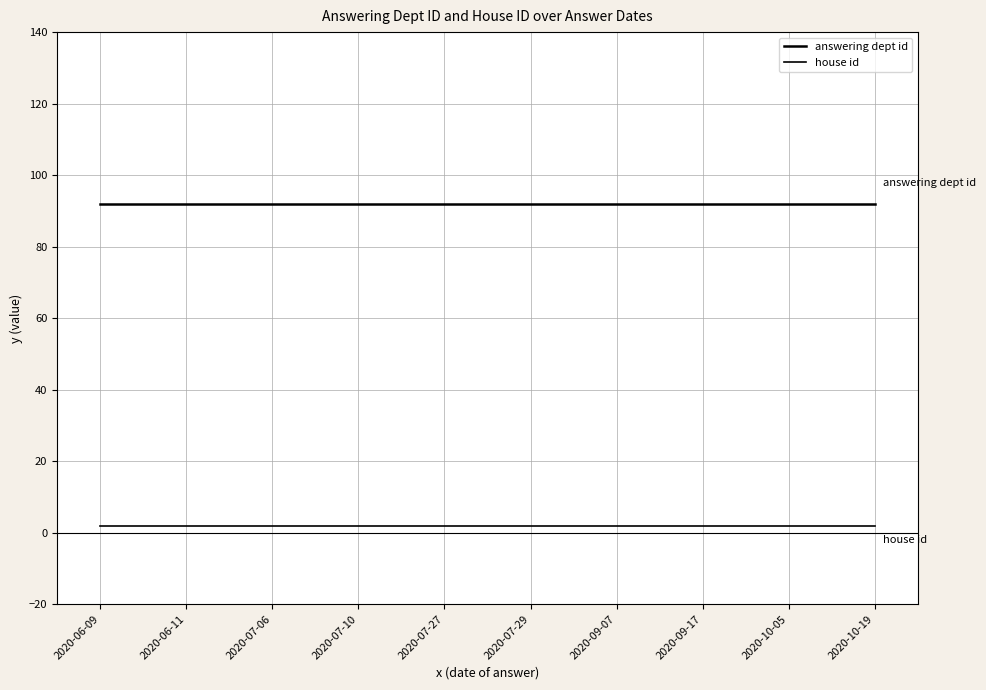

Reading right to left, list all the values displayed in this chart.

answering dept id: 92	92	92	92	92	92	92	92	92	92
house id: 2	2	2	2	2	2	2	2	2	2